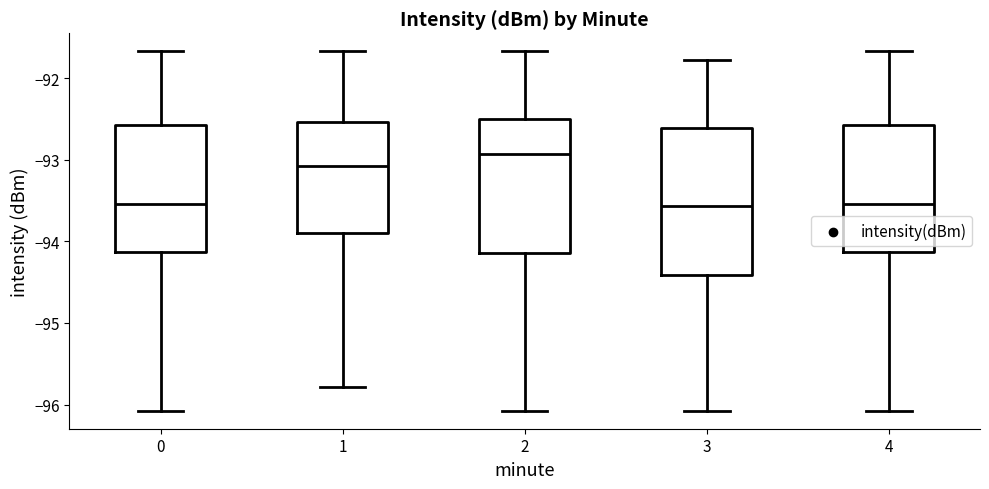

Where is the lower edge of the box at x = 4 on the y-axis? The values are not printed on the chart, so give them approximately, as read against the axis.

-94.1